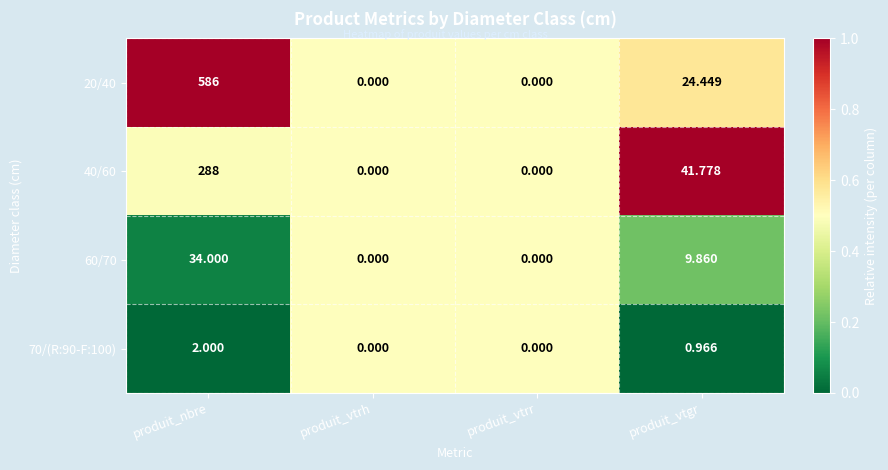

At which category does the chart reach its peak across all series?

produit_nbre